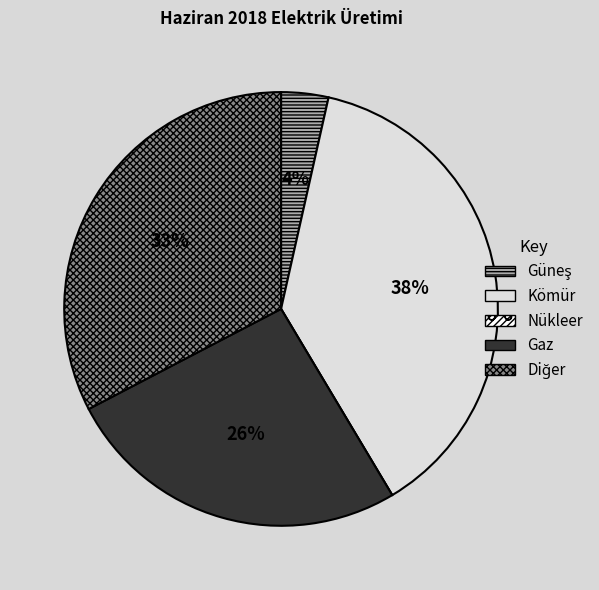

To the nearest percent, what is the average slice percentage?

20%